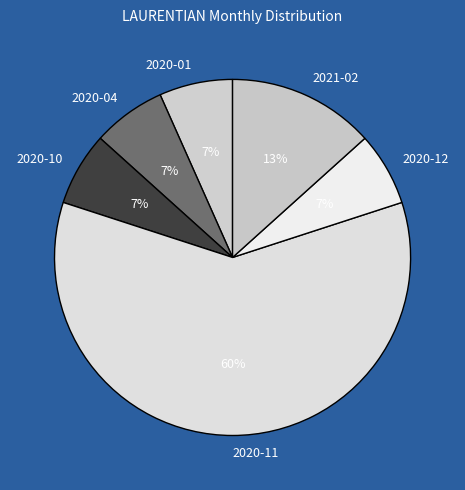

How many slices are in this pie chart?

6